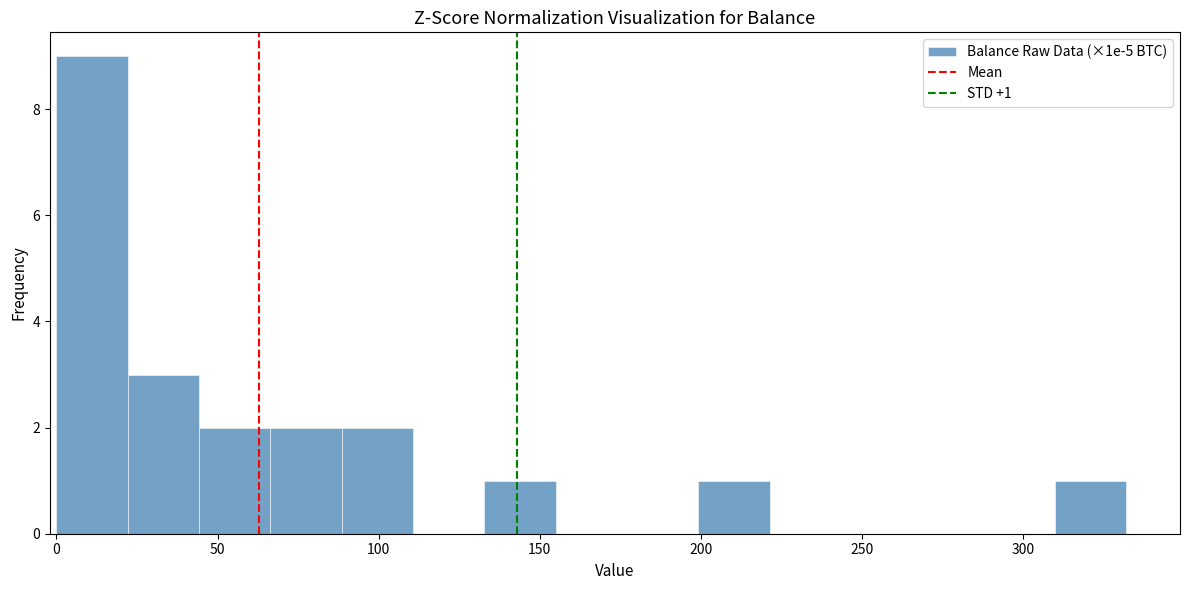

Over which range of the x-axis is the bar tallest?

0 to 20